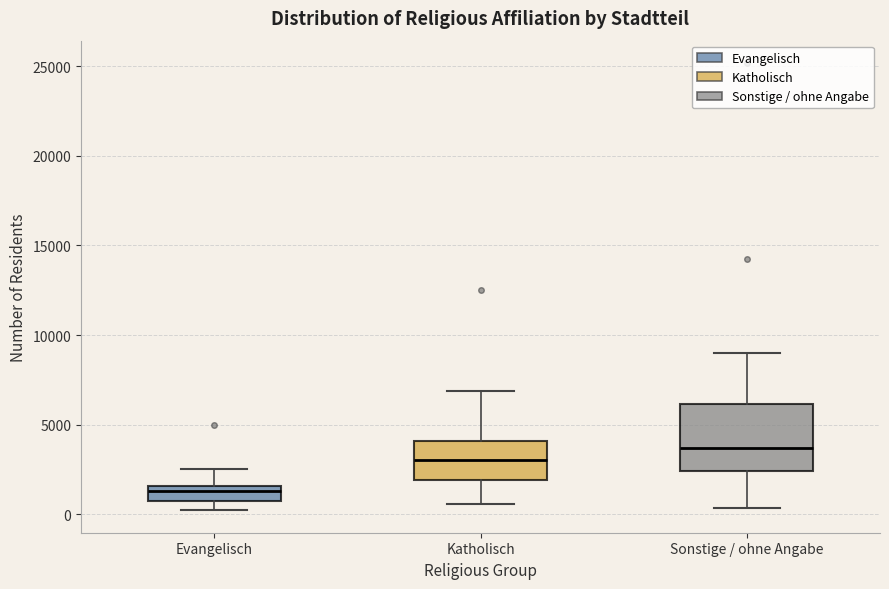

Reading left to right, read every box against the y-axis: the position of its median line, the range the box covers, and the ends of its whiskers. The values are not printed on the chart, so give them approximately, as read against the axis.

Evangelisch: median 1500 (just below the box's upper edge), box 500 to 1500, whiskers 0 to 2500
Katholisch: median 3000, box 2000 to 4000, whiskers 500 to 7000
Sonstige / ohne Angabe: median 3500, box 2500 to 6000, whiskers 500 to 9000